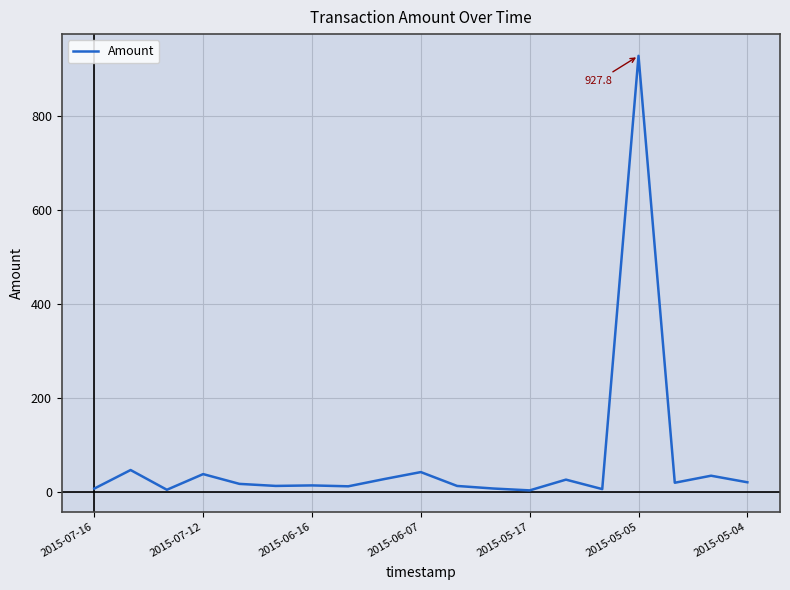

What is the difference between the maximum and minimum values?

923.5